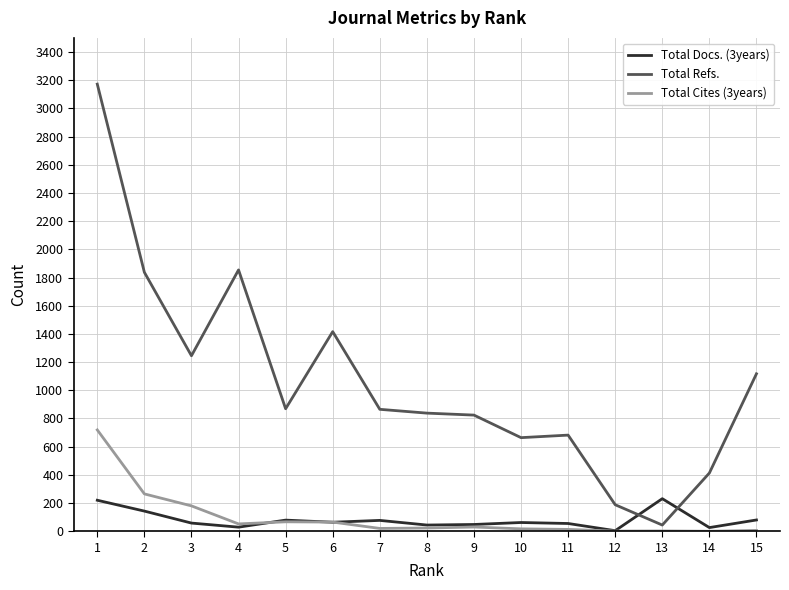

What is the spread (max minus min) of values at 3?

1187